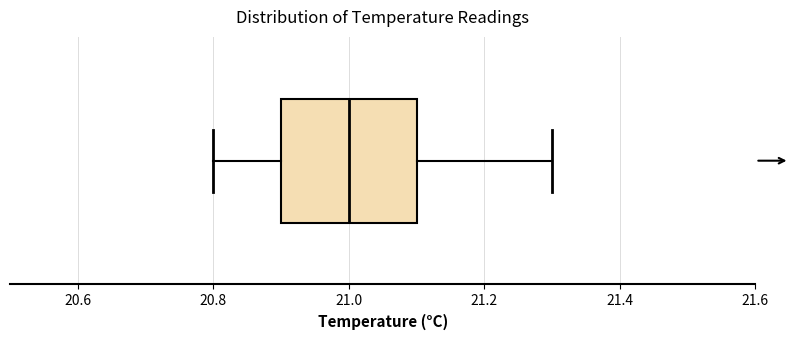

Transcribe this box plot: give where the median line is, the range the box spans, and where the two whiskers end, as read against the x-axis. The values are not printed on the chart, so give them approximately, as read against the axis.

median 21.0, box 20.9 to 21.1, whiskers 20.8 to 21.3